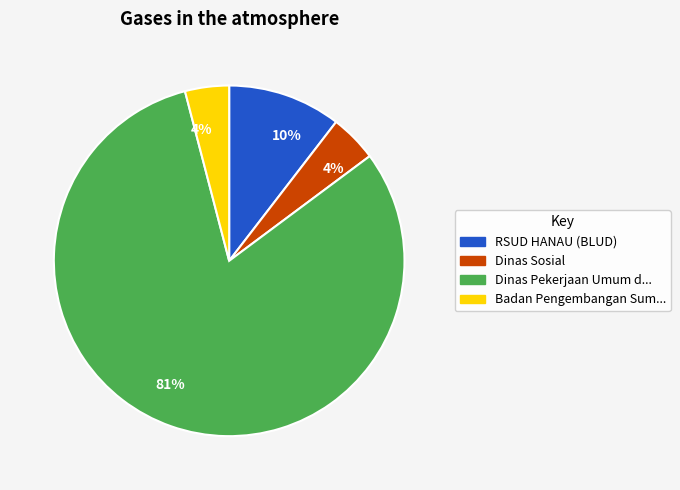

Is there any slice that represents more than half of the pie?

Yes